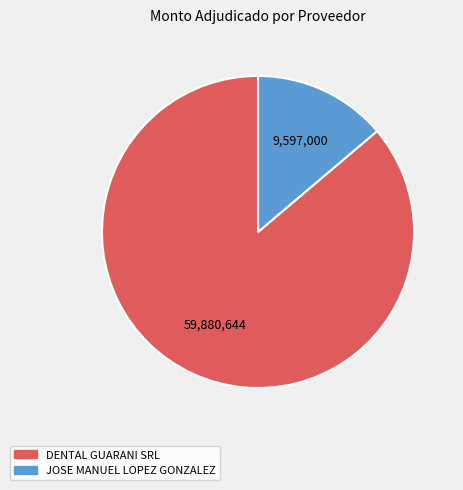

Is there any slice that represents more than half of the pie?

Yes